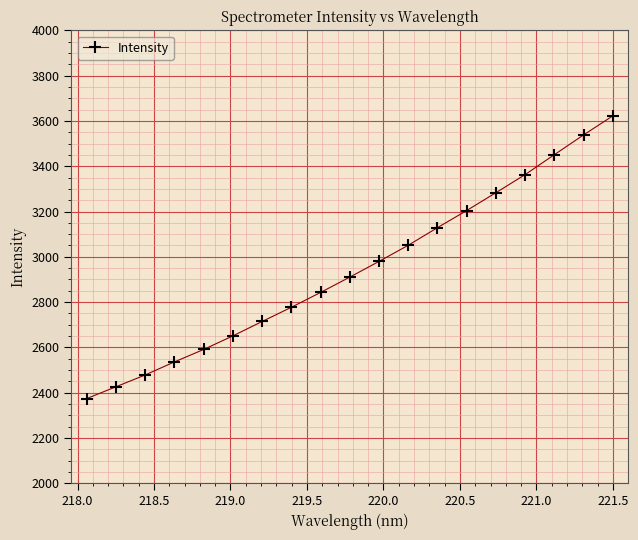

What is the value of the 18th point from the left?

3538.1